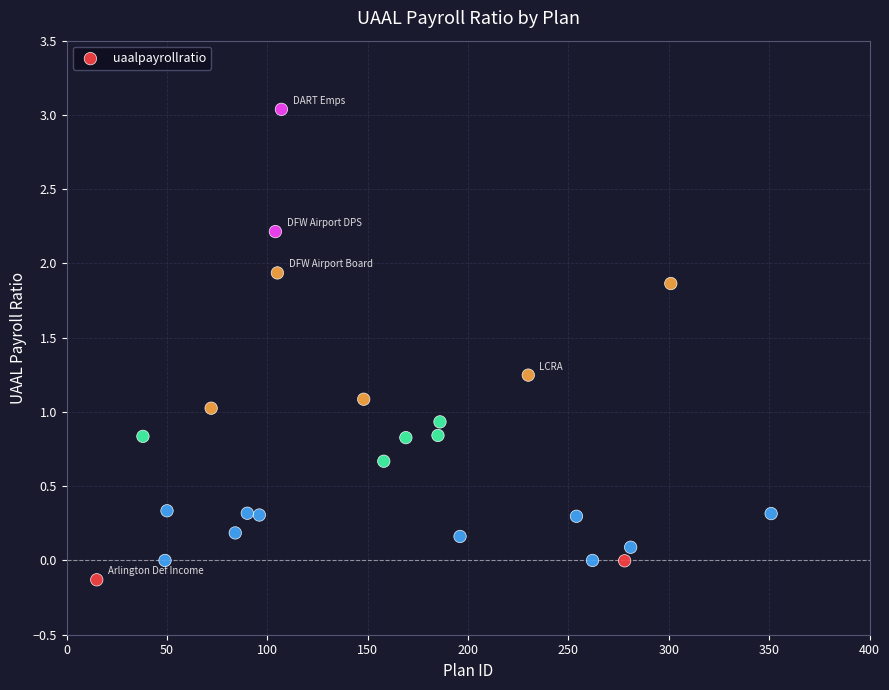

What is the range of Y values (max minus min)?

3.2